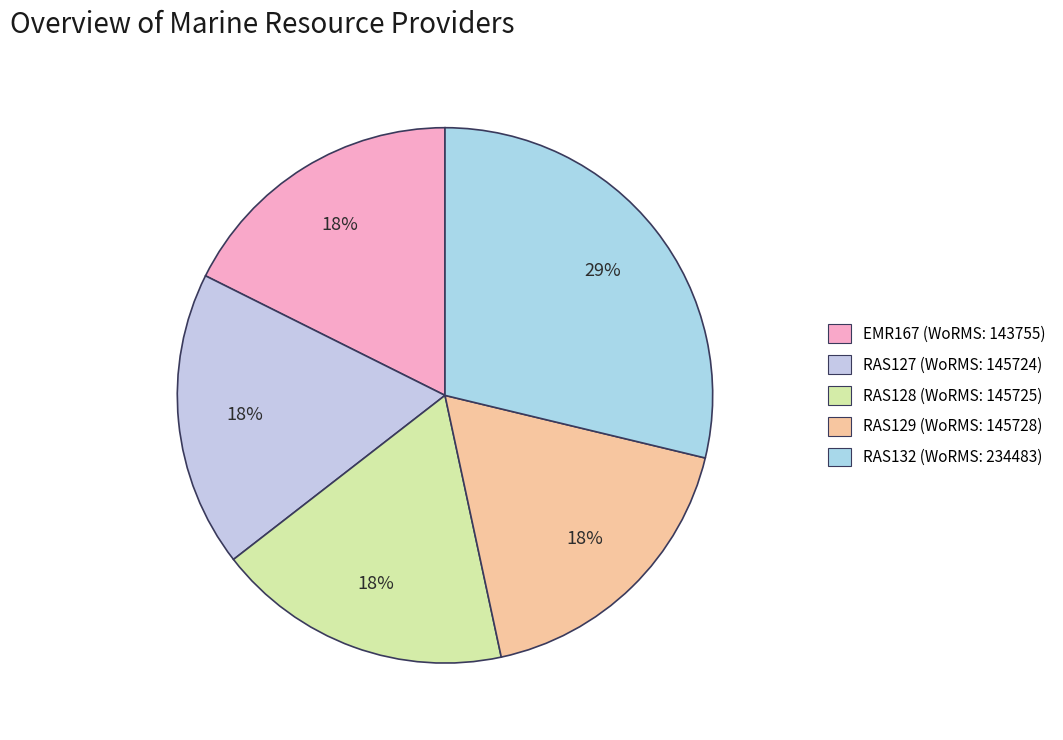

How many slices are in this pie chart?

5